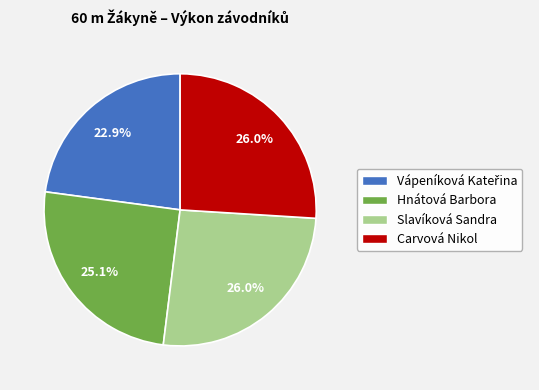

Does Carvová Nikol account for over 50% of the chart?

No